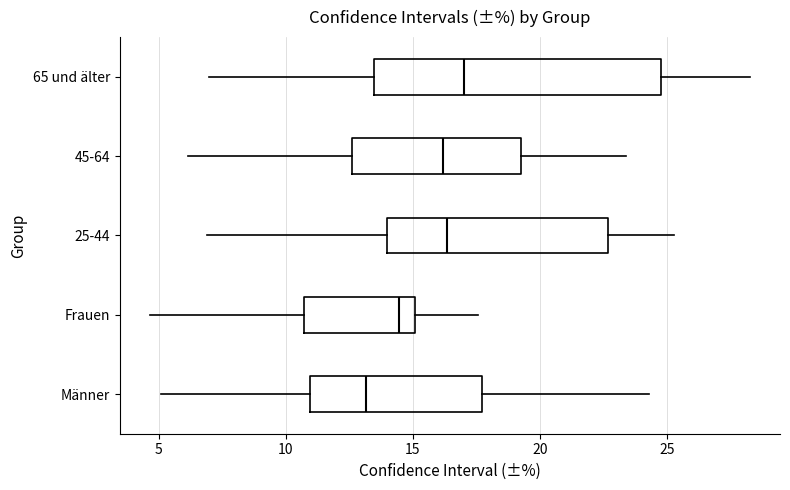

Reading bottom to top, read every box against the x-axis: the position of its median line, the range the box covers, and the ends of its whiskers. The values are not printed on the chart, so give them approximately, as read against the axis.

Männer: median 13.0, box 11.0 to 17.5, whiskers 5.0 to 24.5
Frauen: median 14.5, box 10.5 to 15.0, whiskers 4.5 to 17.5
25-44: median 16.5, box 14.0 to 22.5, whiskers 7.0 to 25.5
45-64: median 16.0, box 12.5 to 19.5, whiskers 6.0 to 23.5
65 und älter: median 17.0, box 13.5 to 25.0, whiskers 7.0 to 28.5